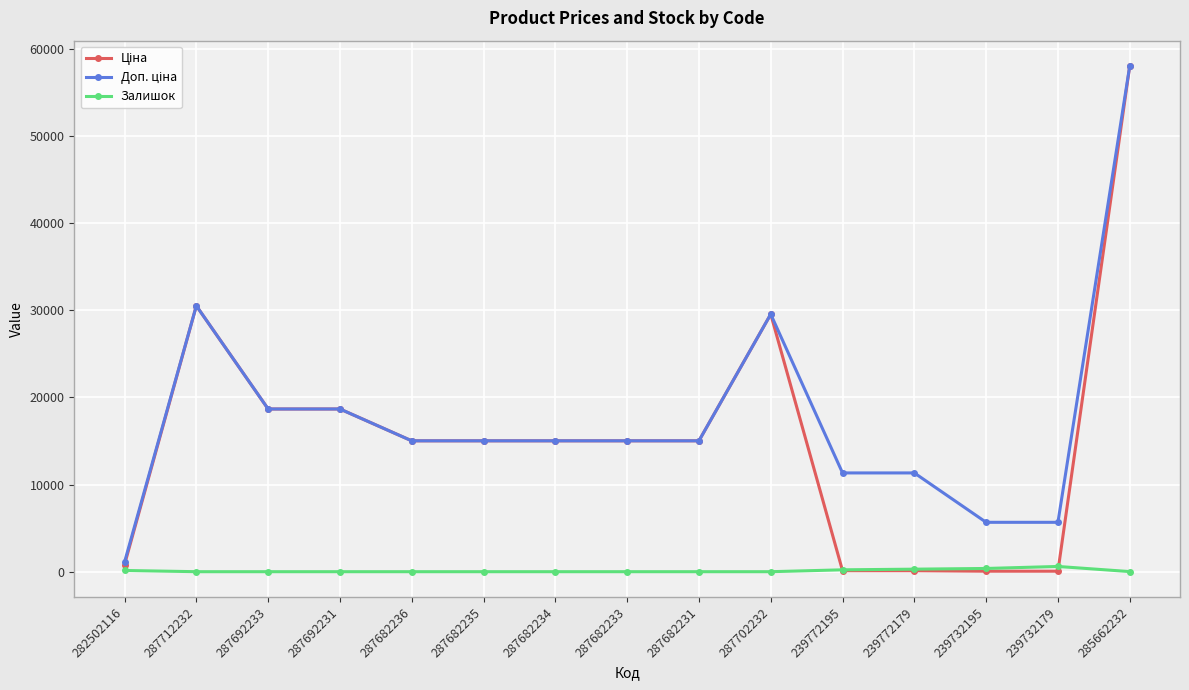

At which category is the sum across all series the highest?

285662232